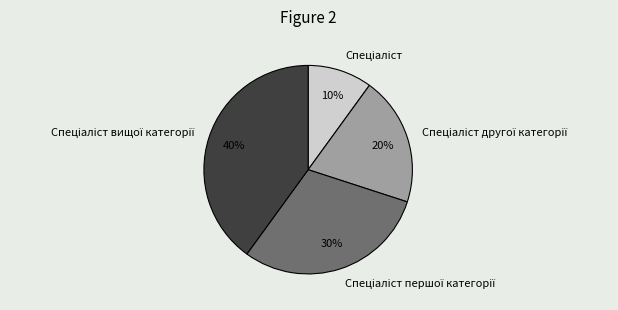

To the nearest percent, what is the average slice percentage?

25%